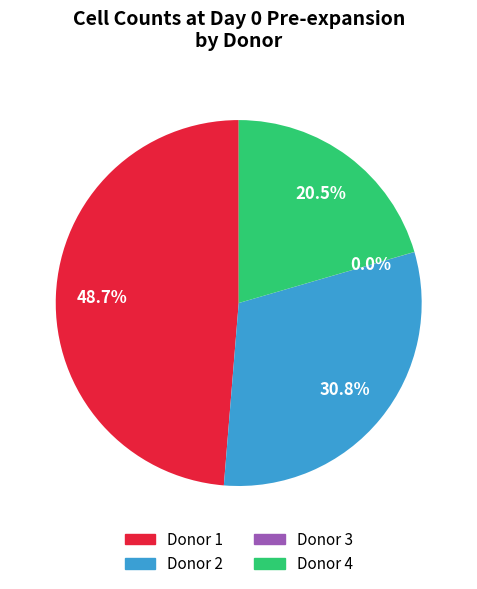

The Donor 2 slice represents 31% of the pie. True or false?

True